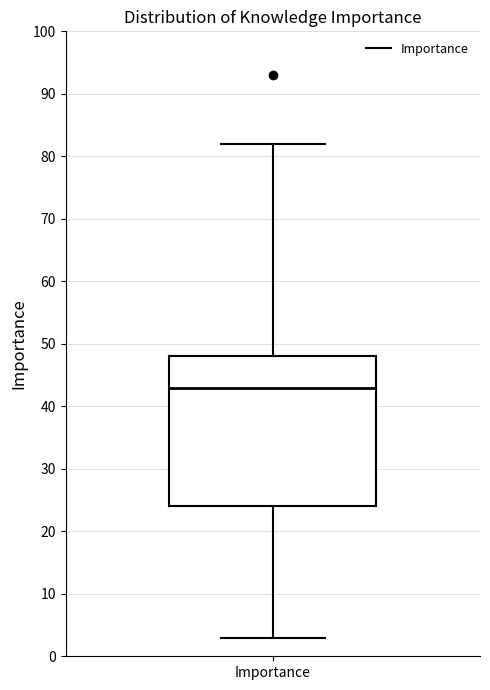

Read this box plot against the y-axis: the position of the median line, the range covered by the box, and the ends of both whiskers. The values are not printed on the chart, so give them approximately, as read against the axis.

median 43, box 24 to 48, whiskers 3 to 82